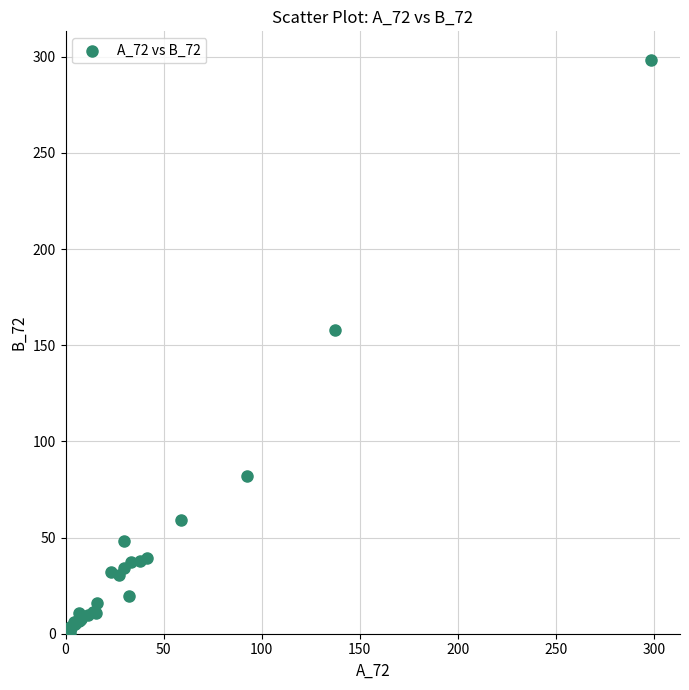

What Y value in the scatter plot is closest to 149?

157.9